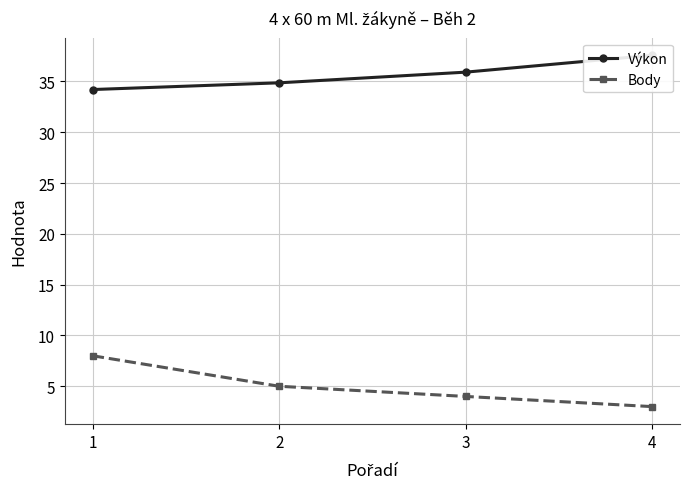

What are all the series names shown in the legend?

Výkon, Body